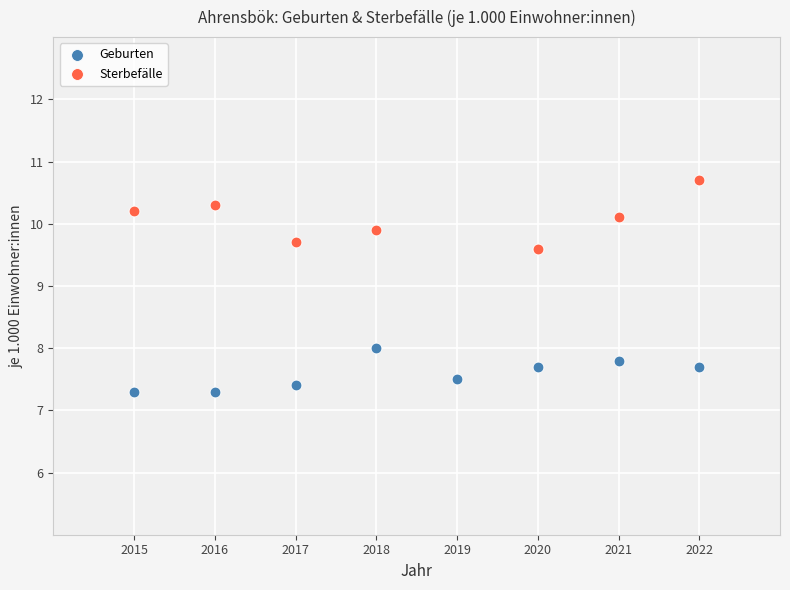

Which series reaches the minimum Y coordinate?

Geburten